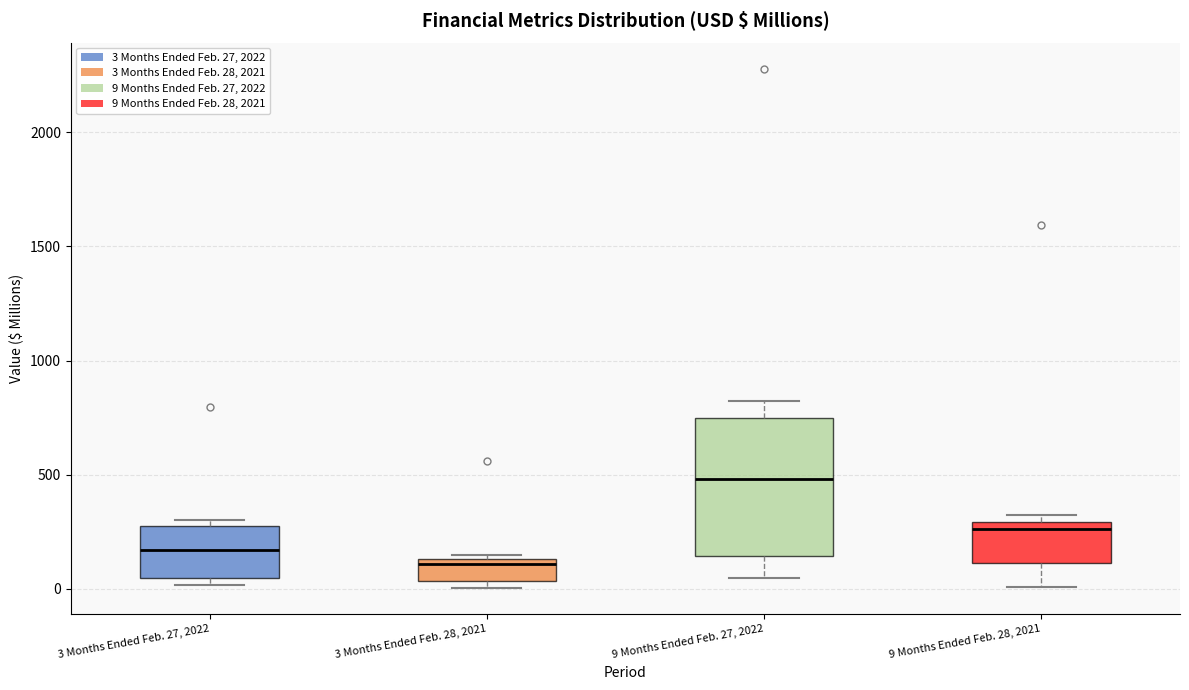

Comparing the boxes themselves (not the whiskers), which one is the tallest?

9 Months Ended Feb. 27, 2022